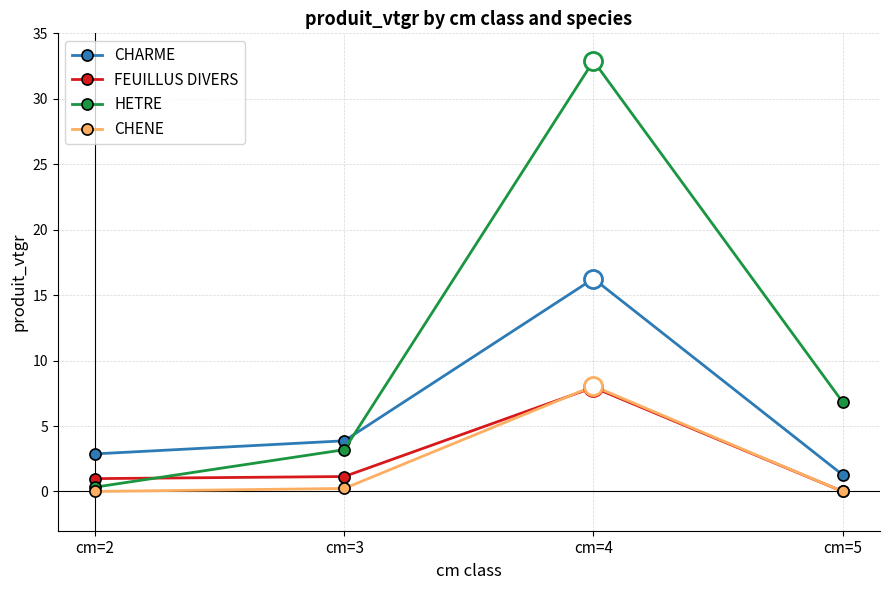

What is the difference between the second highest and second lowest values in the FEUILLUS DIVERS series?

0.2